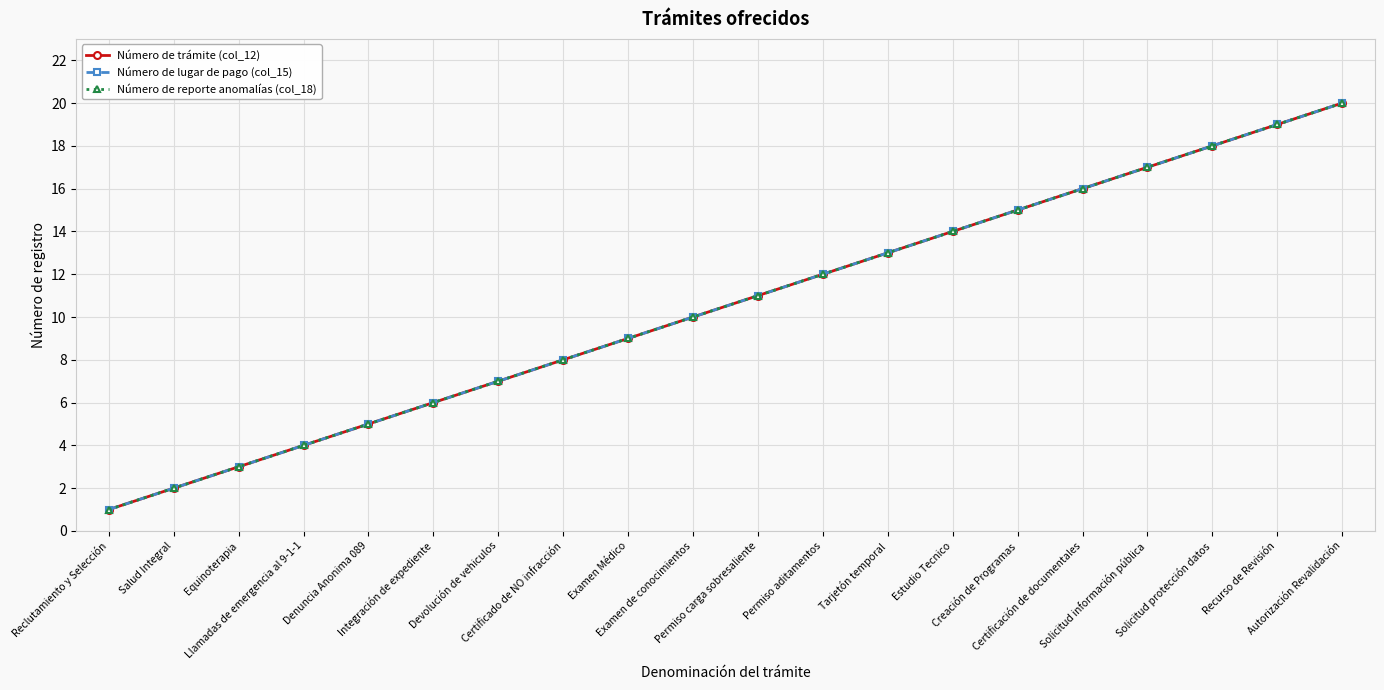

Does the chart have visible grid lines?

Yes